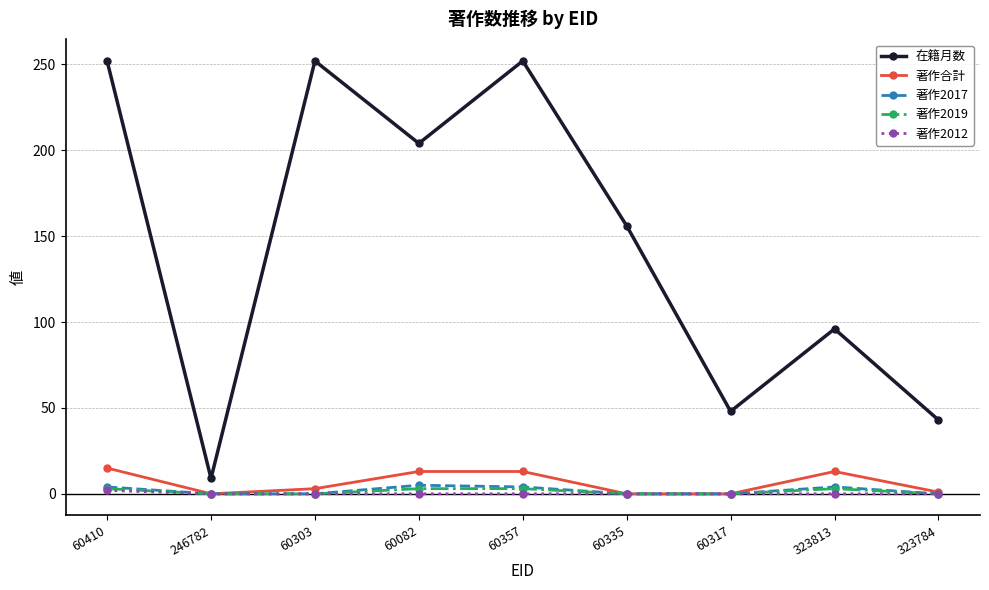

The 著作2017 series shows 0 at 60303. True or false?

True